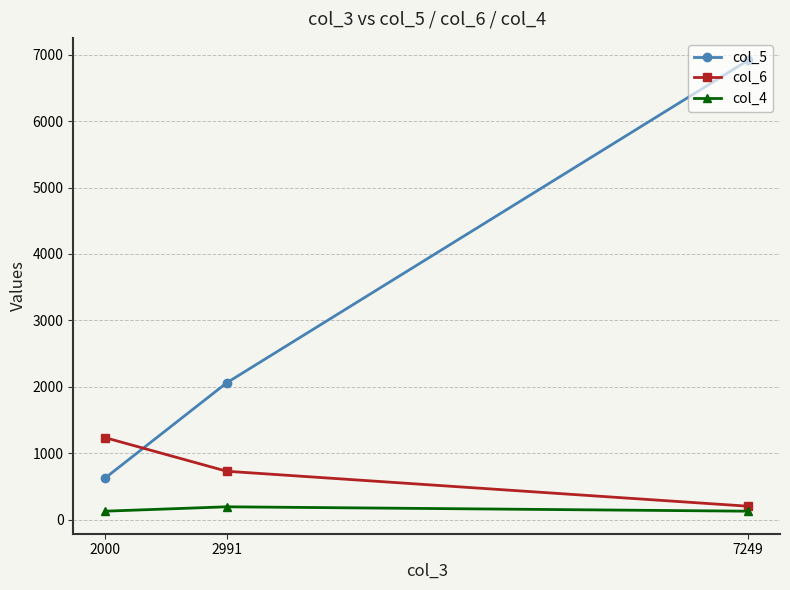

Reading right to left, transcribe all the data shown in this chart.

col_5: 7249=6912	2991=2062	2000=633
col_6: 7249=206	2991=732	2000=1236
col_4: 7249=131	2991=197	2000=131